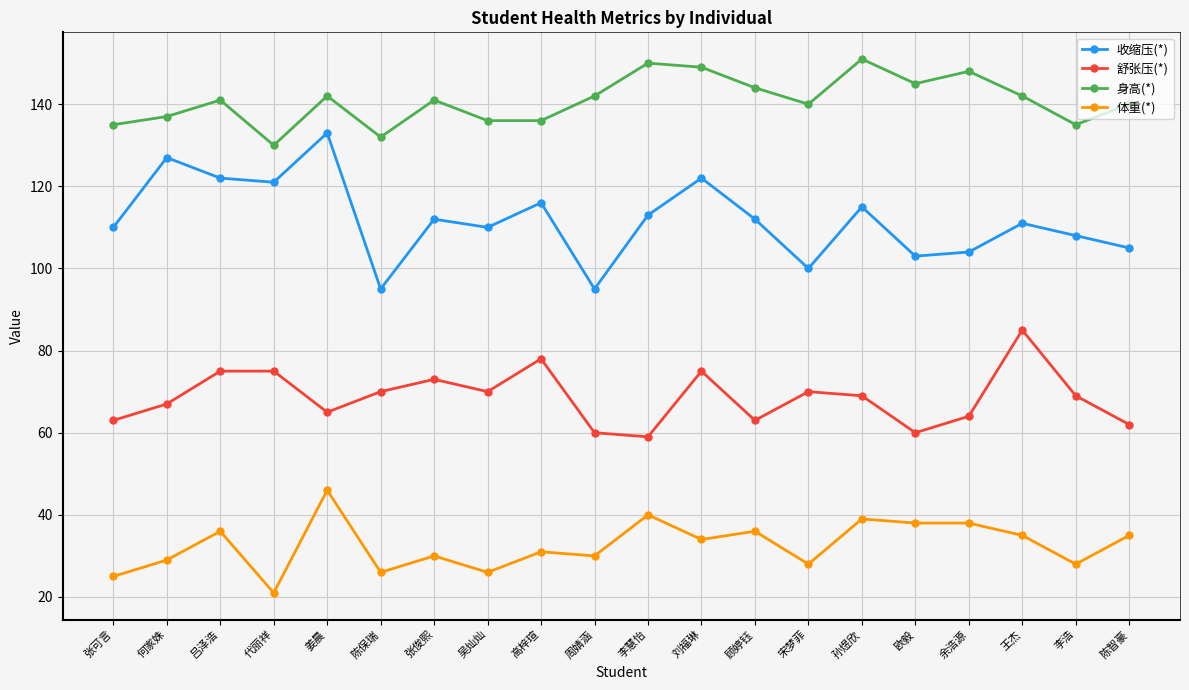

Is it true that 收缩压(*) equals 196 at 高梓瑄?

False